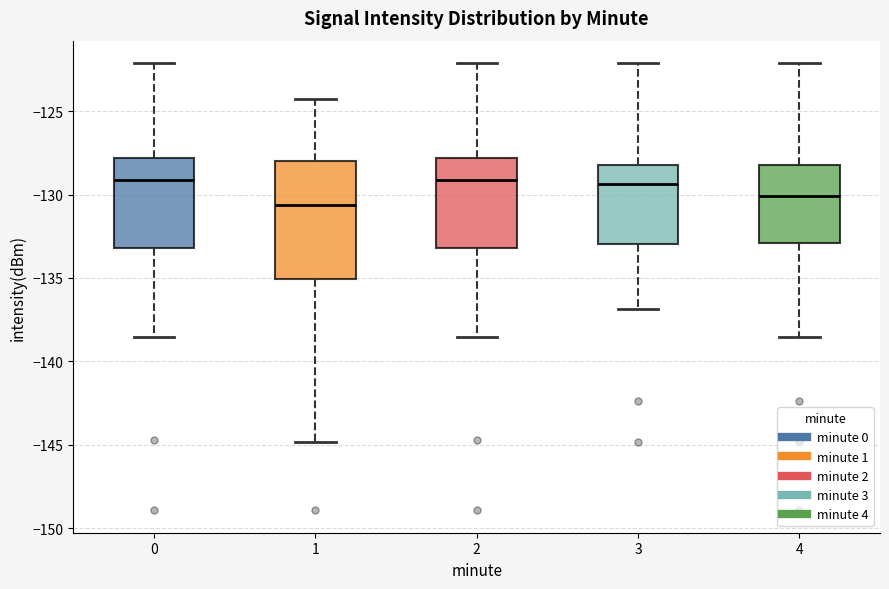

Reading left to right, transcribe this box plot: for each box, give where its median line is, the range the box spans, and where its two whiskers end, as read against the y-axis. The values are not printed on the chart, so give them approximately, as read against the axis.

0: median -129.0, box -133.0 to -128.0, whiskers -138.5 to -122.0
1: median -130.5, box -135.0 to -128.0, whiskers -145.0 to -124.0
2: median -129.0, box -133.0 to -128.0, whiskers -138.5 to -122.0
3: median -129.5, box -133.0 to -128.0, whiskers -137.0 to -122.0
4: median -130.0, box -133.0 to -128.0, whiskers -138.5 to -122.0